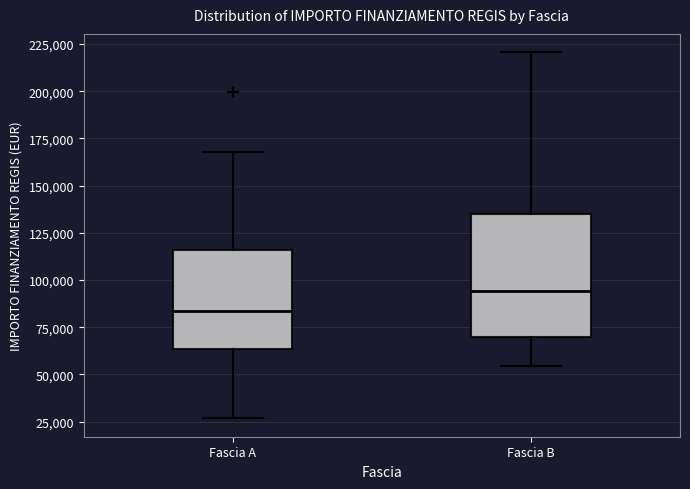

Where does the lower whisker of the box for Fascia B end on the y-axis? The values are not printed on the chart, so give them approximately, as read against the axis.

55000